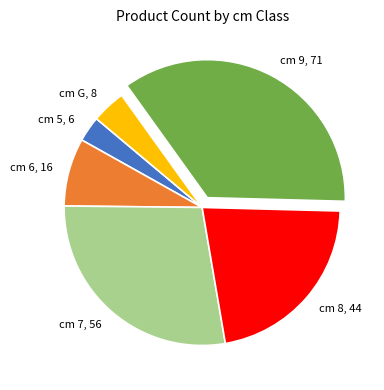

What is the smallest slice in the pie chart?

cm 5, 6